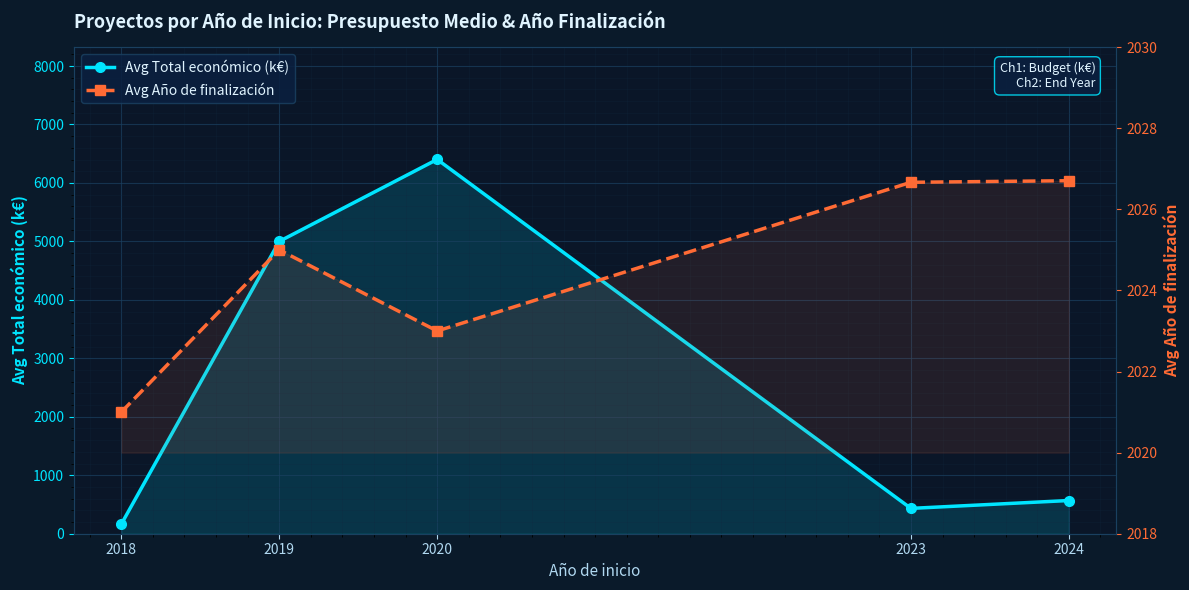

At which category is the sum across all series the highest?

2020